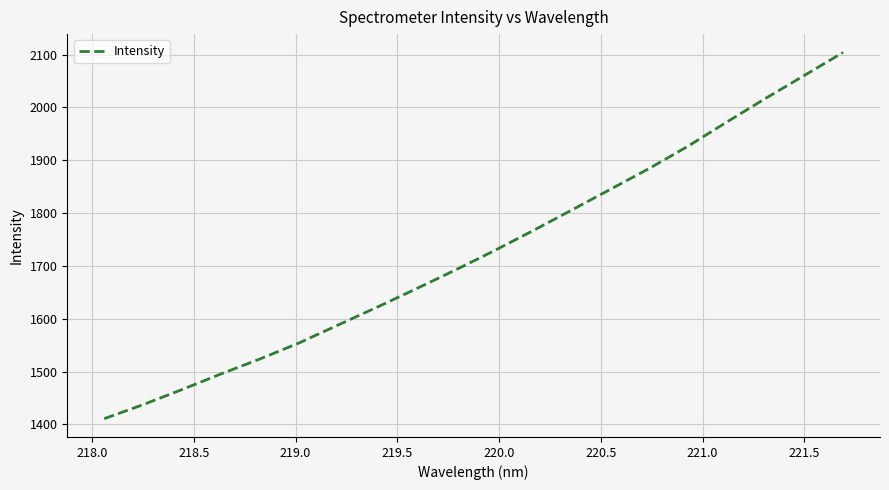

What is the greatest value displayed?

2103.9